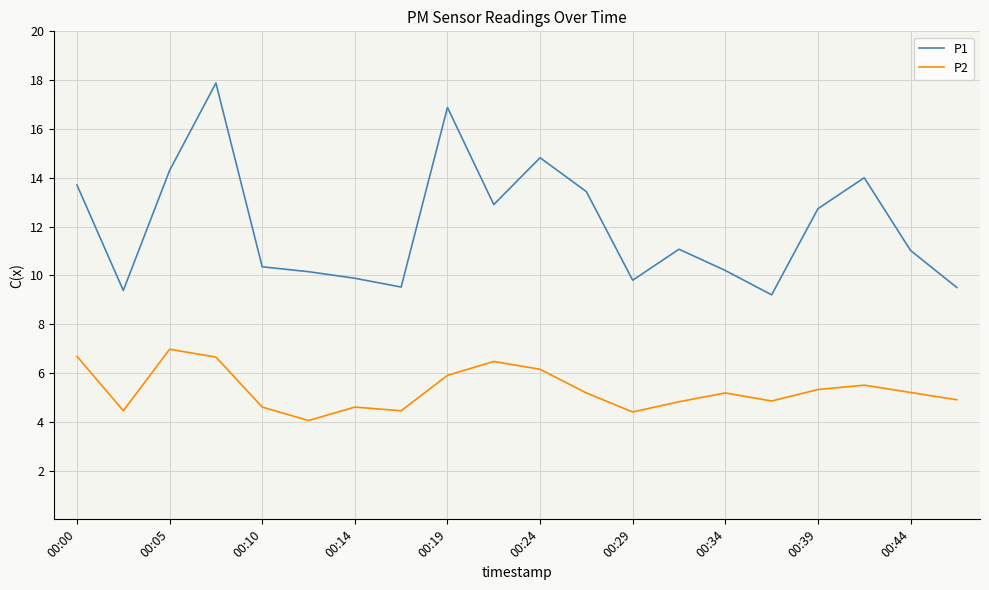

True or false: P2 and P1 intersect in this chart.

False